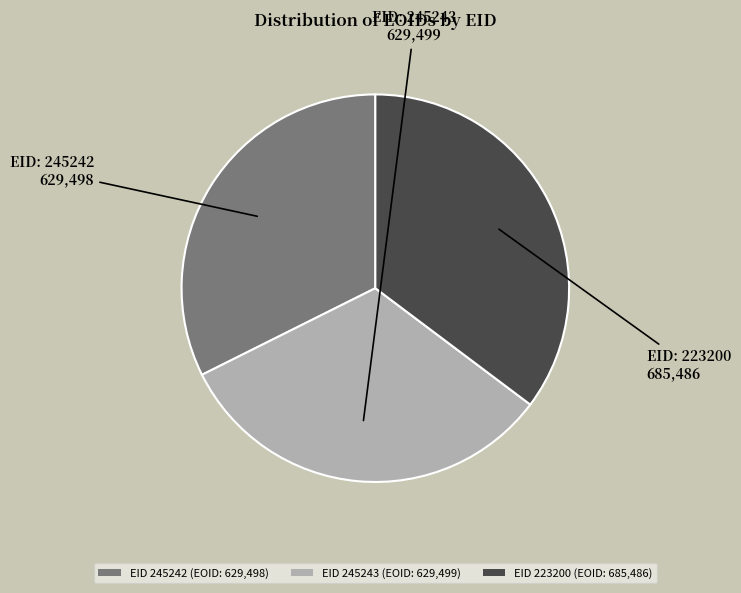

Combined, do EID 245243 (EOID: 629,499) and EID 223200 (EOID: 685,486) account for over 50%?

Yes